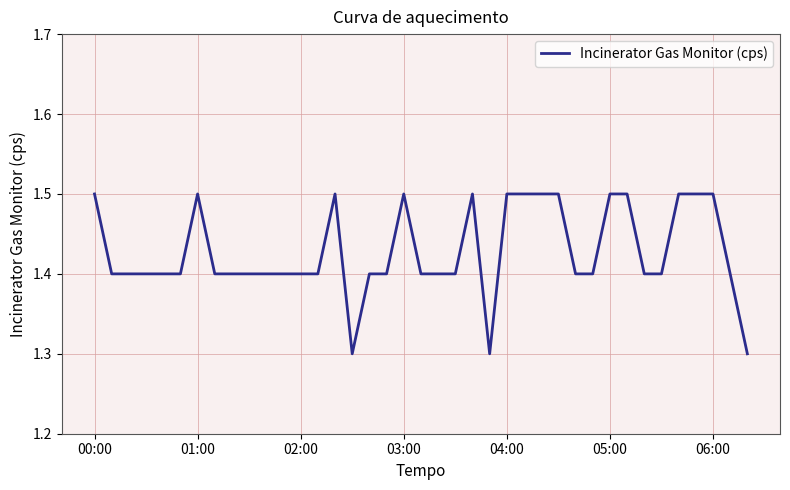

What is the difference between the maximum and minimum values?

0.2